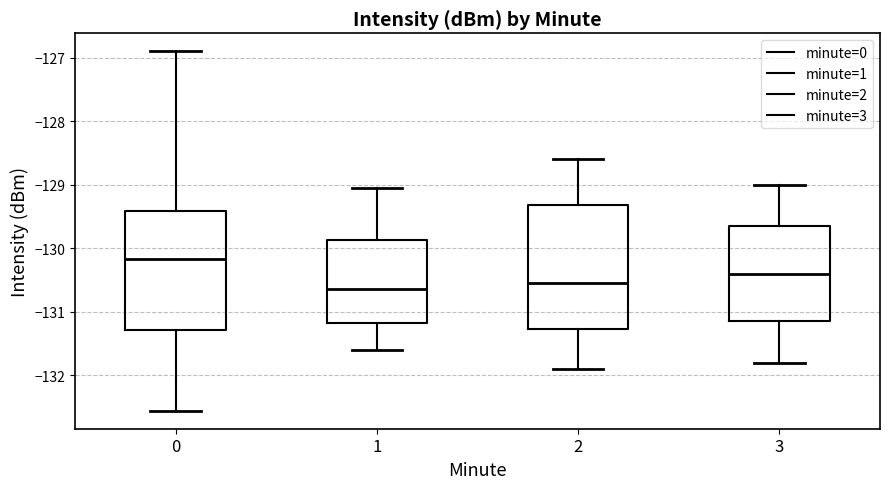

Reading left to right, transcribe this box plot: for each box, give where its median line is, the range the box spans, and where its two whiskers end, as read against the y-axis. The values are not printed on the chart, so give them approximately, as read against the axis.

0: median -130.2, box -131.3 to -129.4, whiskers -132.6 to -126.9
1: median -130.6, box -131.2 to -129.9, whiskers -131.6 to -129.0
2: median -130.5, box -131.3 to -129.3, whiskers -131.9 to -128.6
3: median -130.4, box -131.1 to -129.6, whiskers -131.8 to -129.0